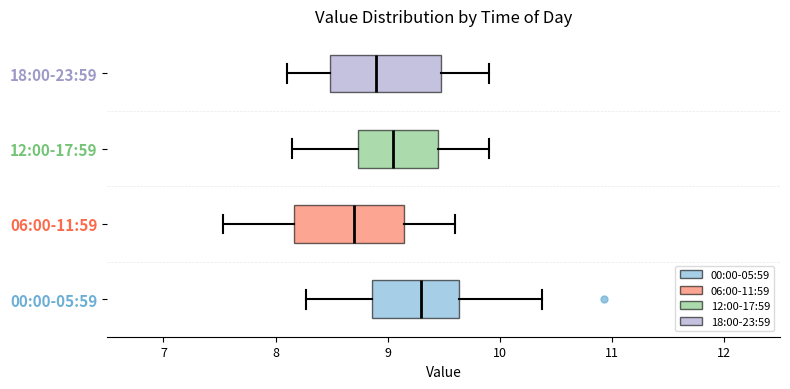

Reading bottom to top, read every box against the x-axis: the position of its median line, the range the box covers, and the ends of its whiskers. The values are not printed on the chart, so give them approximately, as read against the axis.

00:00-05:59: median 9.3, box 8.9 to 9.6, whiskers 8.3 to 10.4
06:00-11:59: median 8.7, box 8.2 to 9.1, whiskers 7.5 to 9.6
12:00-17:59: median 9.1, box 8.7 to 9.5, whiskers 8.2 to 9.9
18:00-23:59: median 8.9, box 8.5 to 9.5, whiskers 8.1 to 9.9